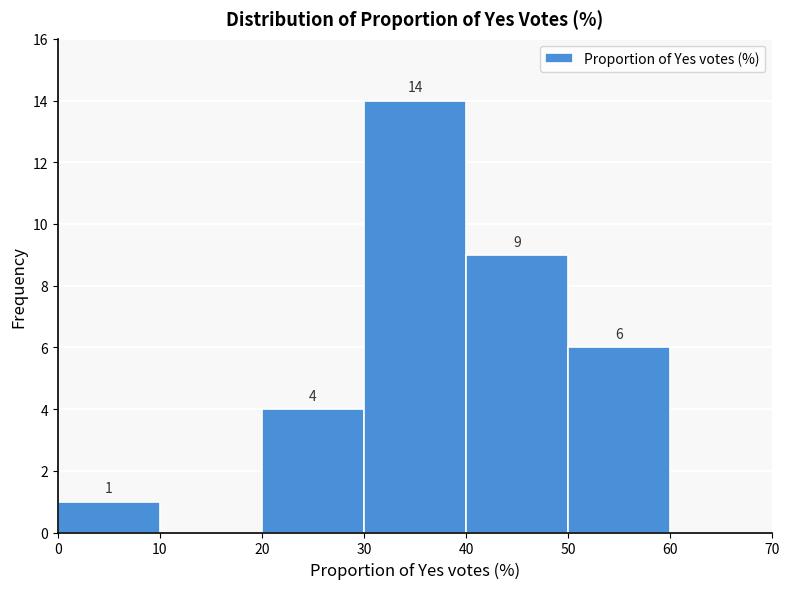

Which range on the x-axis has the tallest bar?

30 to 40